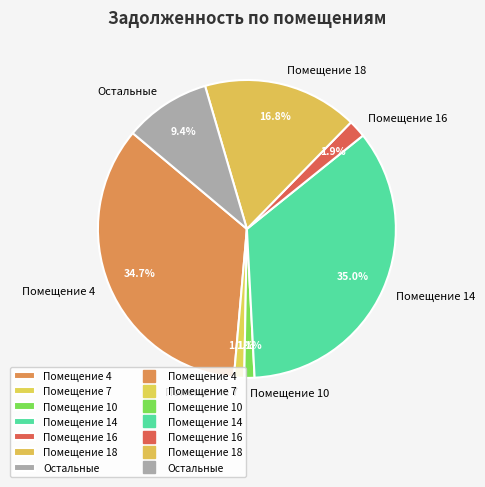

What portion of the pie excludes Помещение 16?

98.1%